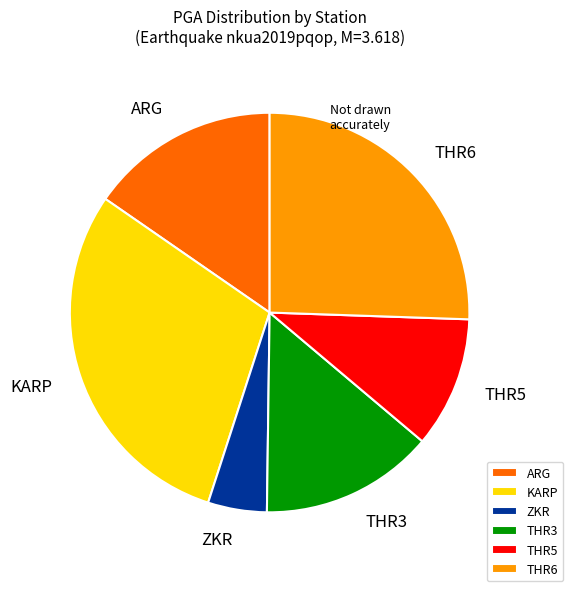

Is the sum of KARP and THR5 greater than half?

No